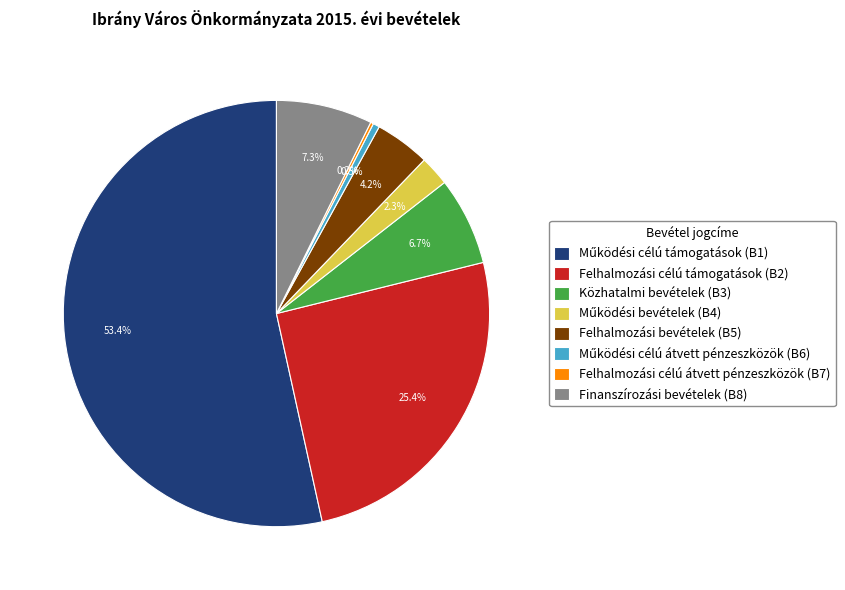

The Közhatalmi bevételek (B3) slice represents 7% of the pie. True or false?

True